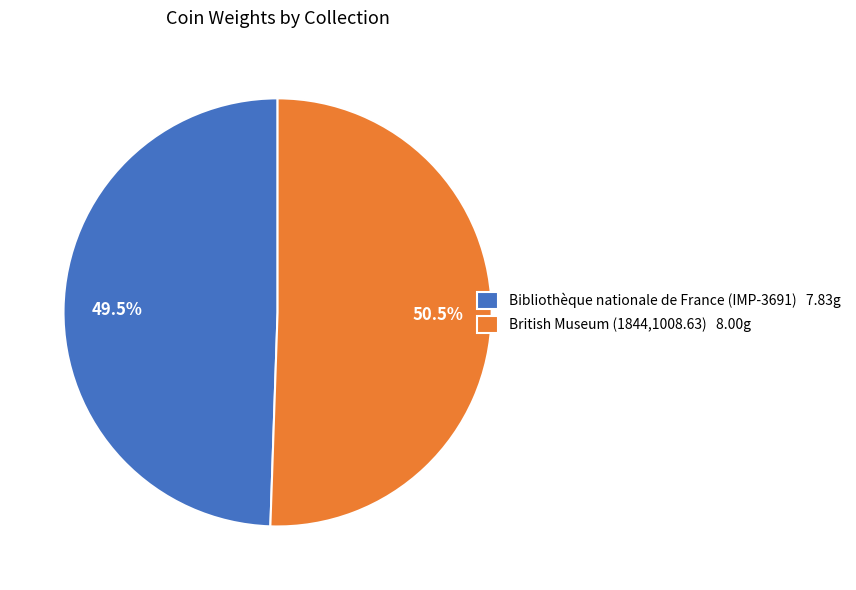

Count the number of slices in the pie.

2